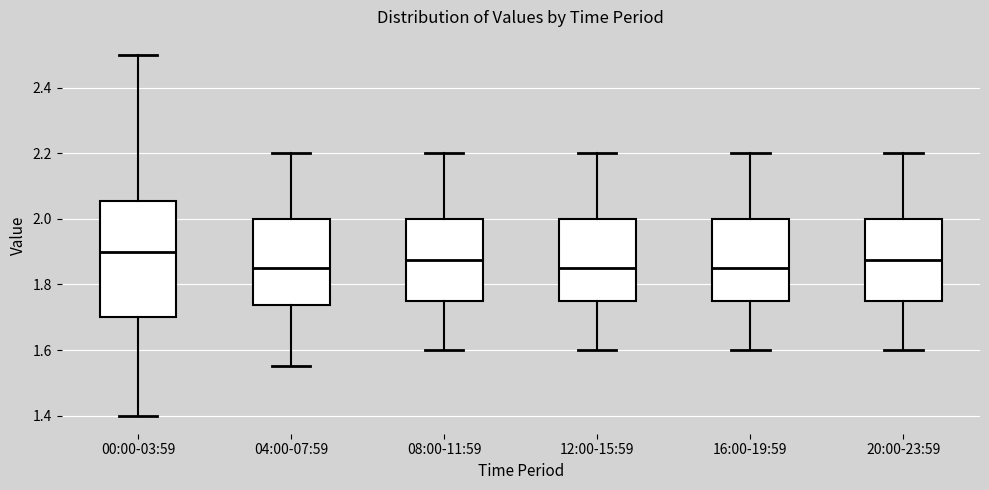

Which box is the tallest, from its lower edge to its upper edge?

00:00-03:59